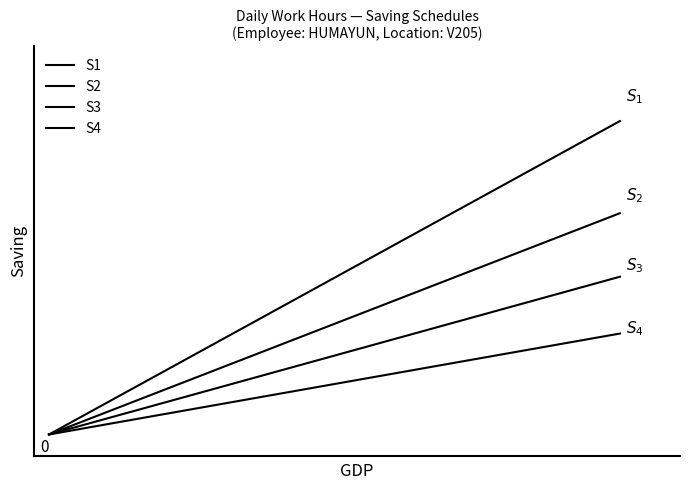

Reading right to left, what are all the values shown in this chart?

S1: 14.5	13.8	13.0	12.2	11.5	10.7	9.9	9.2	8.4	7.7	6.9	6.1	5.4	4.6	3.8	3.1	2.3	1.5	0.8	0.0
S2: 10.3	9.7	9.2	8.6	8.1	7.6	7.0	6.5	5.9	5.4	4.9	4.3	3.8	3.2	2.7	2.2	1.6	1.1	0.5	0.0
S3: 7.3	6.9	6.5	6.2	5.8	5.4	5.0	4.6	4.2	3.9	3.5	3.1	2.7	2.3	1.9	1.5	1.2	0.8	0.4	0.0
S4: 4.7	4.4	4.2	3.9	3.7	3.5	3.2	3.0	2.7	2.5	2.2	2.0	1.7	1.5	1.2	1.0	0.7	0.5	0.2	0.0